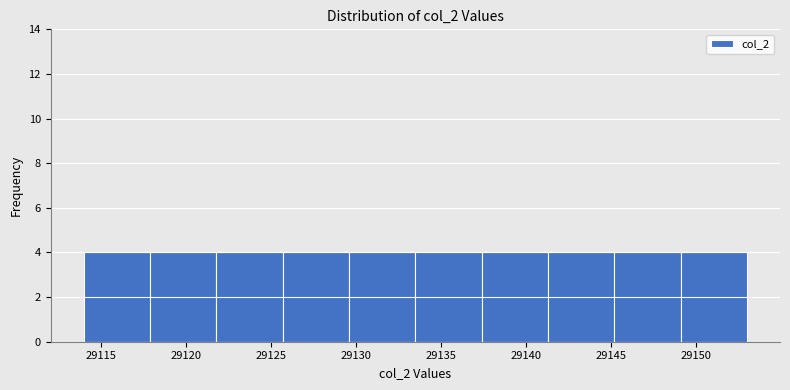

How tall is the bar that spans 29121.8 to 29125.7 on the x-axis? Neither the bar edges nor the heights are printed on the chart, so give them approximately, as read against the axes.

4